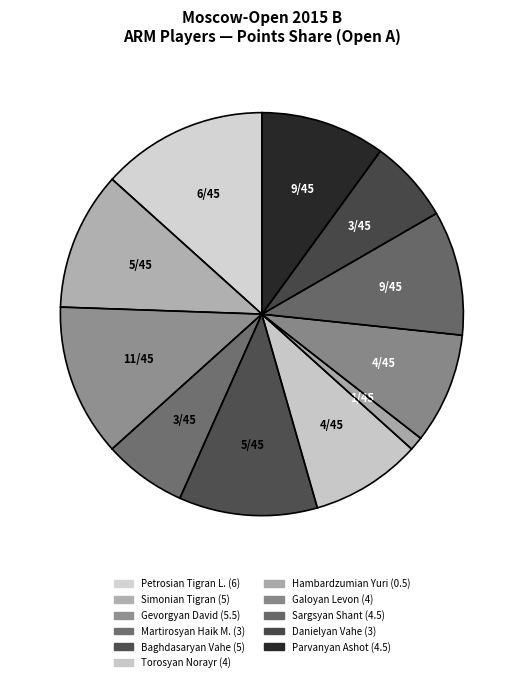

How many segments does this pie chart have?

11